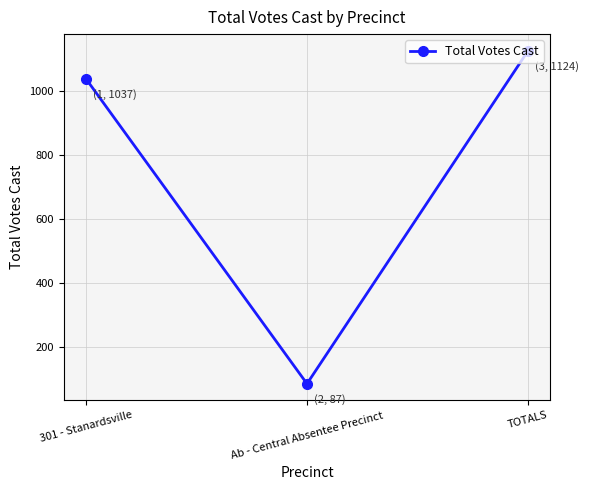

True or false: the data shows 138 at Ab - Central Absentee Precinct.

False